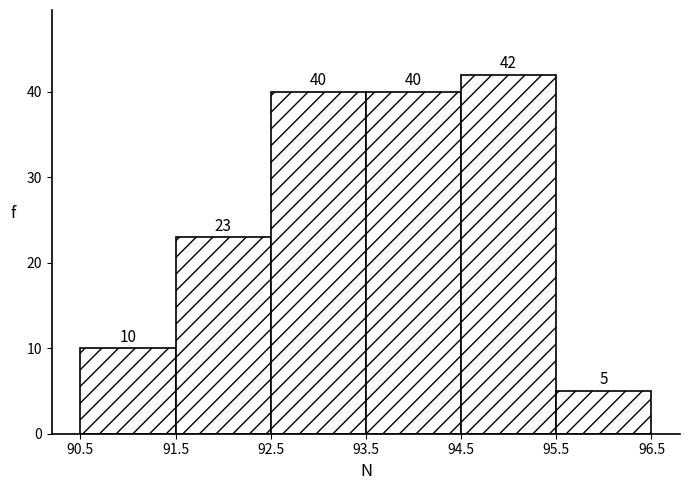

Reading left to right, transcribe this chart: for each bar, give the range it covers on the x-axis and its height.

90.5 to 91.5: 10
91.5 to 92.5: 23
92.5 to 93.5: 40
93.5 to 94.5: 40
94.5 to 95.5: 42
95.5 to 96.5: 5